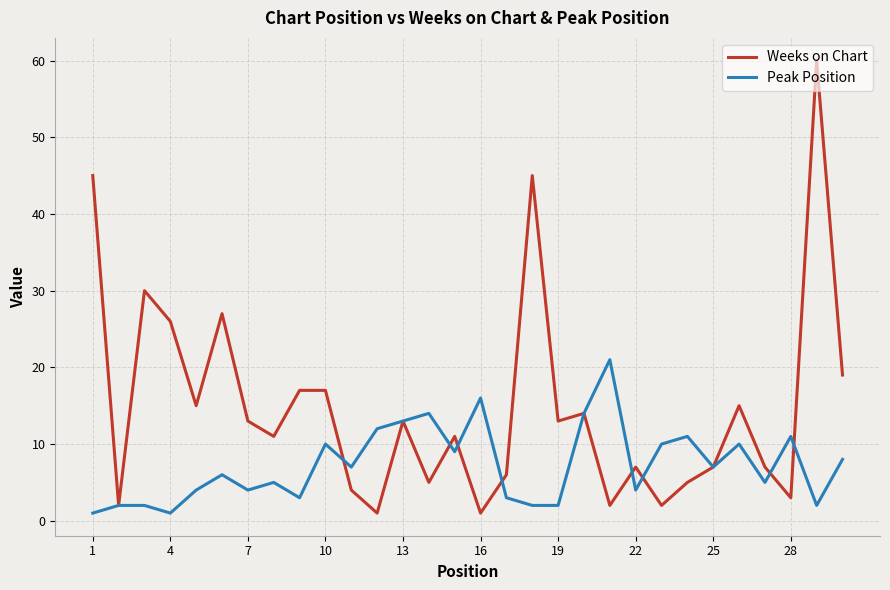

What is the sum of all Weeks on Chart values?

443